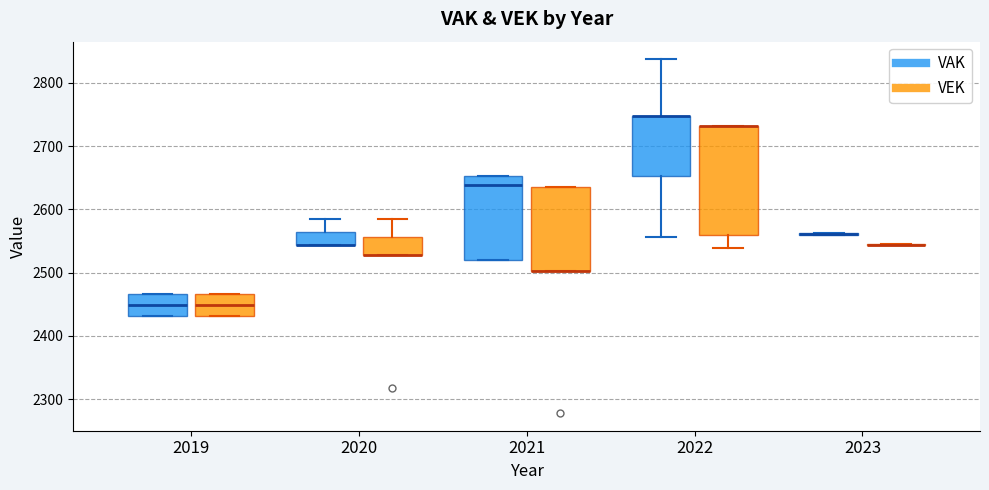

Reading left to right, read every box against the y-axis: the position of its median line, the range the box covers, and the ends of its whiskers. The values are not printed on the chart, so give them approximately, as read against the axis.

2019 (VAK): median 2450, box 2430 to 2470, whiskers 2430 to 2470
2019 (VEK): median 2450, box 2430 to 2470, whiskers 2430 to 2470
2020 (VAK): median 2540 (drawn on the box's lower edge), box 2540 to 2560, whiskers 2540 to 2580
2020 (VEK): median 2530 (drawn on the box's lower edge), box 2530 to 2560, whiskers 2530 to 2580
2021 (VAK): median 2640, box 2520 to 2650, whiskers 2520 to 2650
2021 (VEK): median 2500 (drawn on the box's lower edge), box 2500 to 2640, whiskers 2500 to 2640
2022 (VAK): median 2750 (drawn on the box's upper edge), box 2650 to 2750, whiskers 2560 to 2840
2022 (VEK): median 2730 (drawn on the box's upper edge), box 2560 to 2730, whiskers 2540 to 2730
2023 (VAK): box collapsed to a line at 2560, whiskers 2560 to 2560
2023 (VEK): box collapsed to a line at 2540, whiskers 2540 to 2550